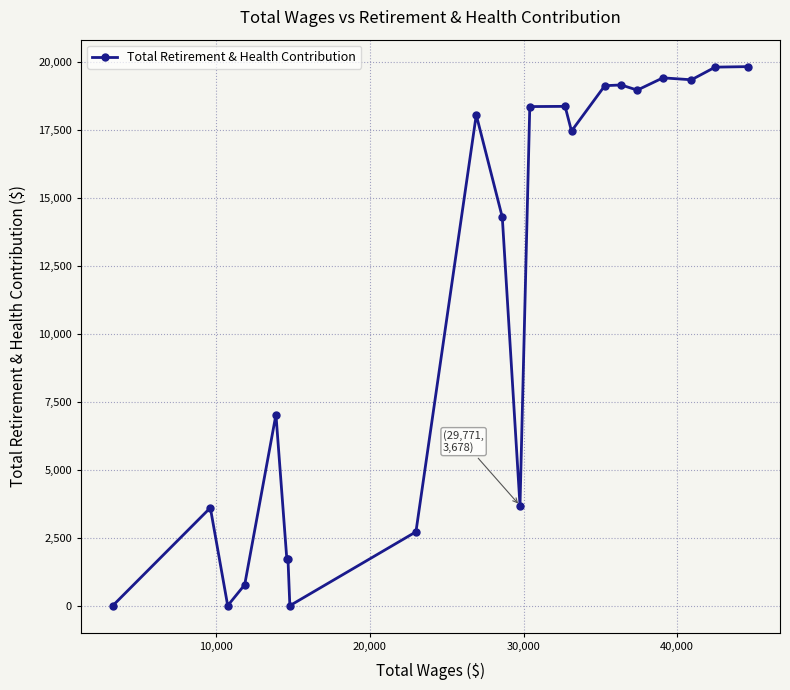

What is the sum of all values?

243445